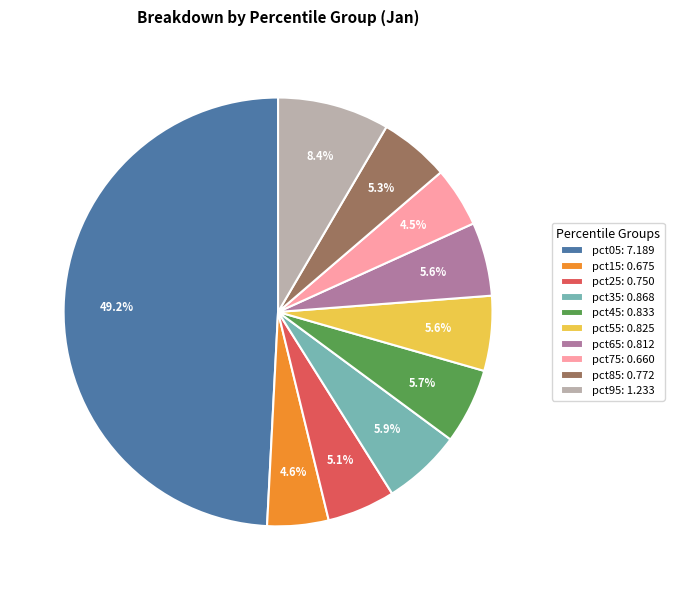

How many slices are in this pie chart?

10